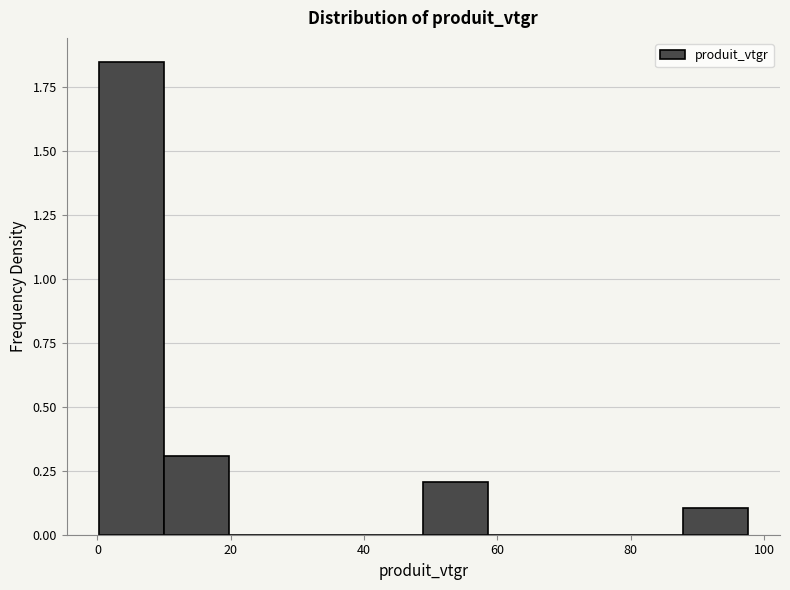

How tall is the bar that spans 10 to 20 on the x-axis? Neither the bar edges nor the heights are printed on the chart, so give them approximately, as read against the axes.

0.30